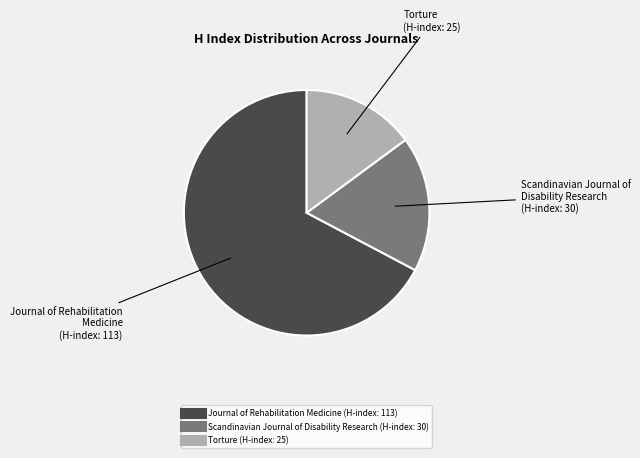

How many segments does this pie chart have?

3